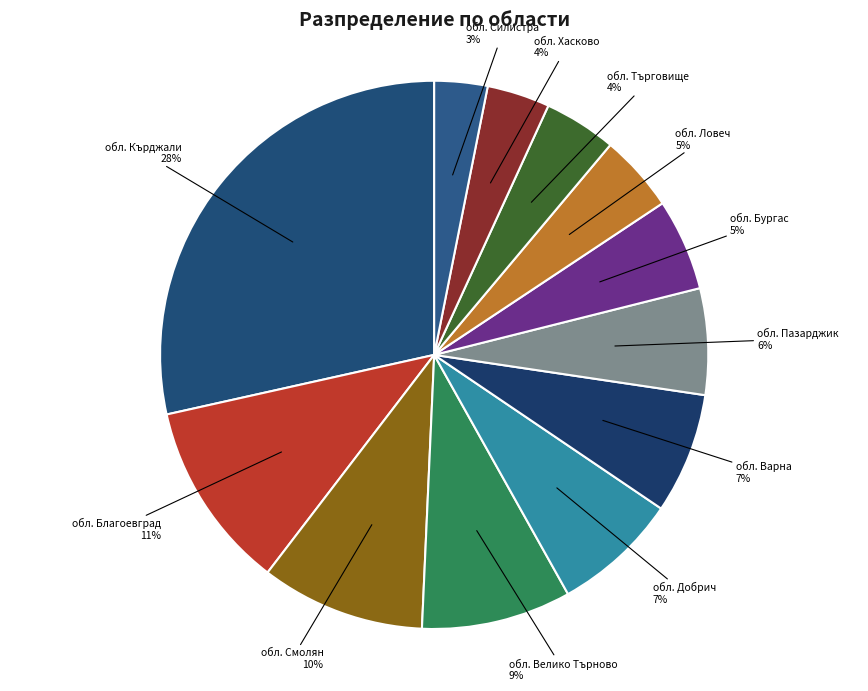

Does any single category account for the majority?

No